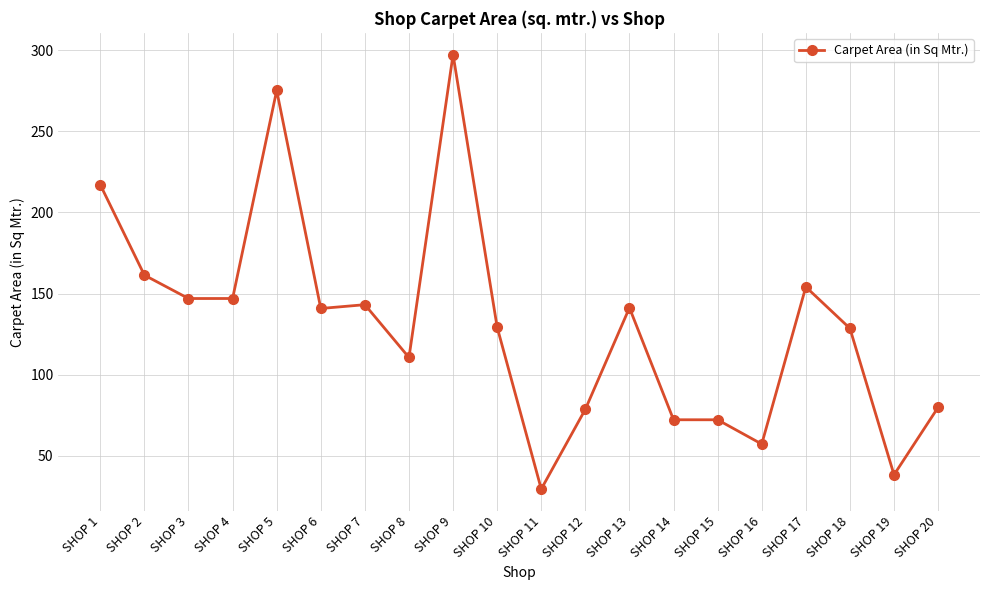

Is this an area chart (filled region under the line)?

No